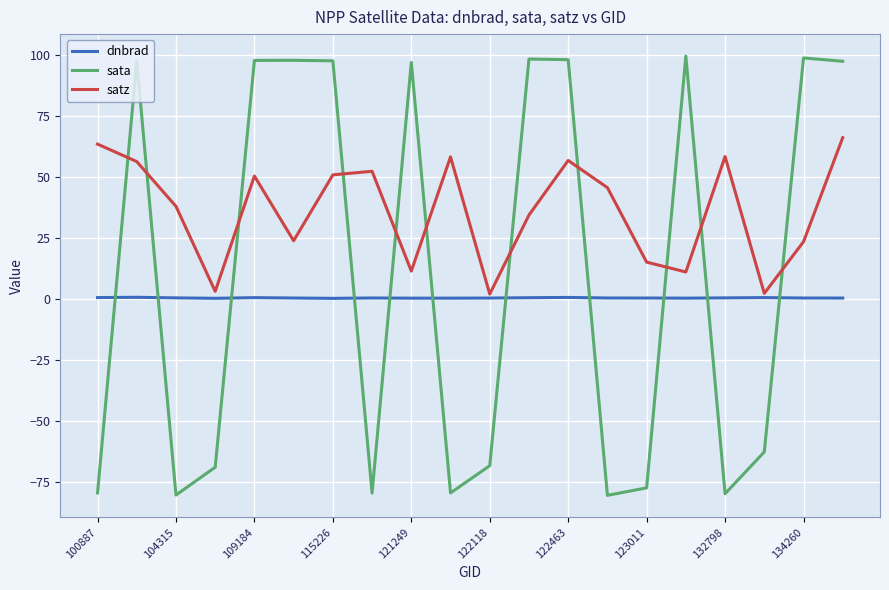

What is the maximum value shown in the chart?

99.7